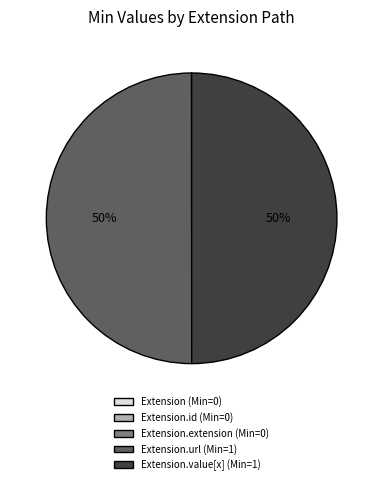

Approximately how many times larger is the value at Extension.value[x] (Min=1) compared to Extension.url (Min=1)?

1.0